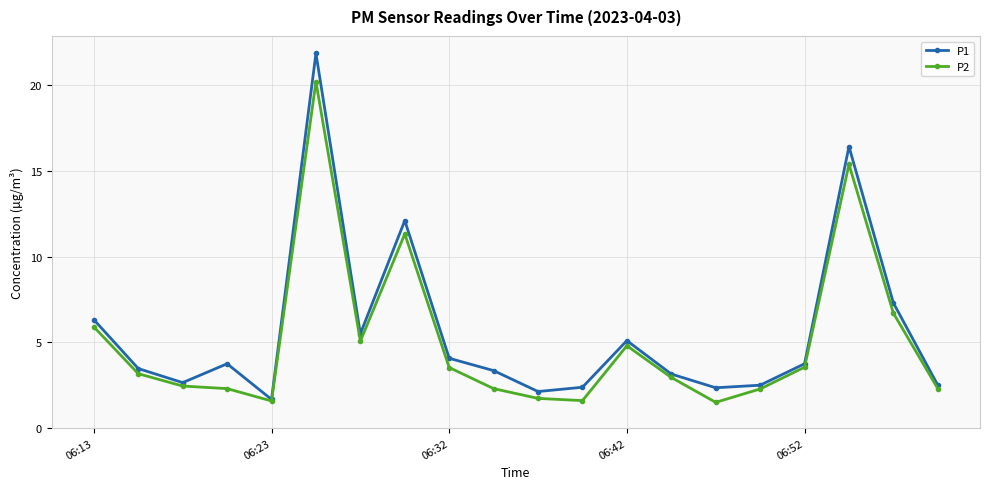

What is the value of the P2 point at the 12th from the left?

1.6